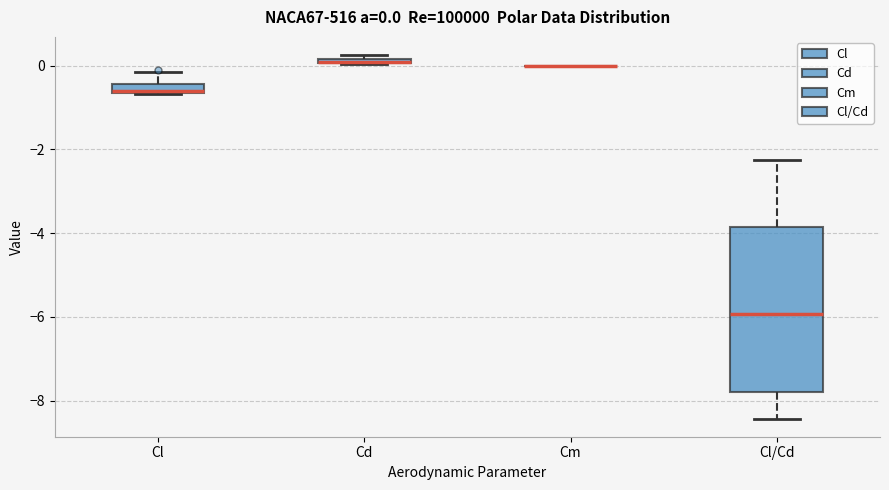

Comparing the boxes themselves (not the whiskers), which one is the tallest?

Cl/Cd